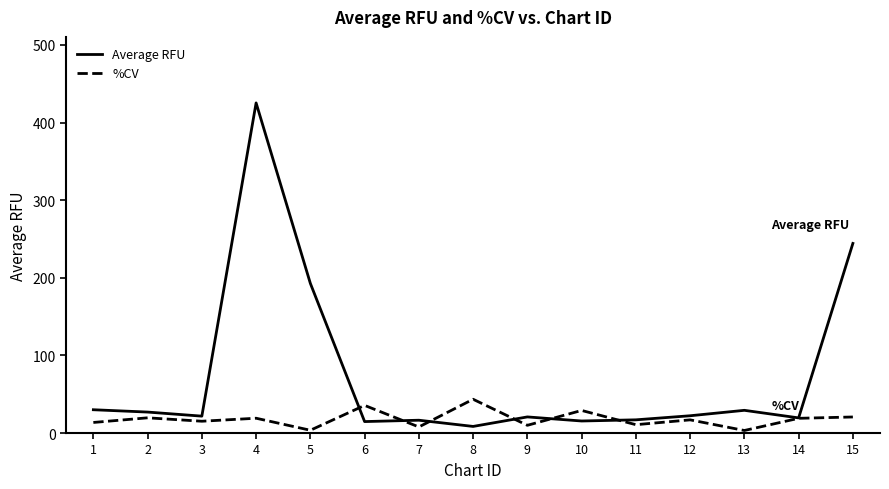

Which series has the largest total across all categories?

Average RFU